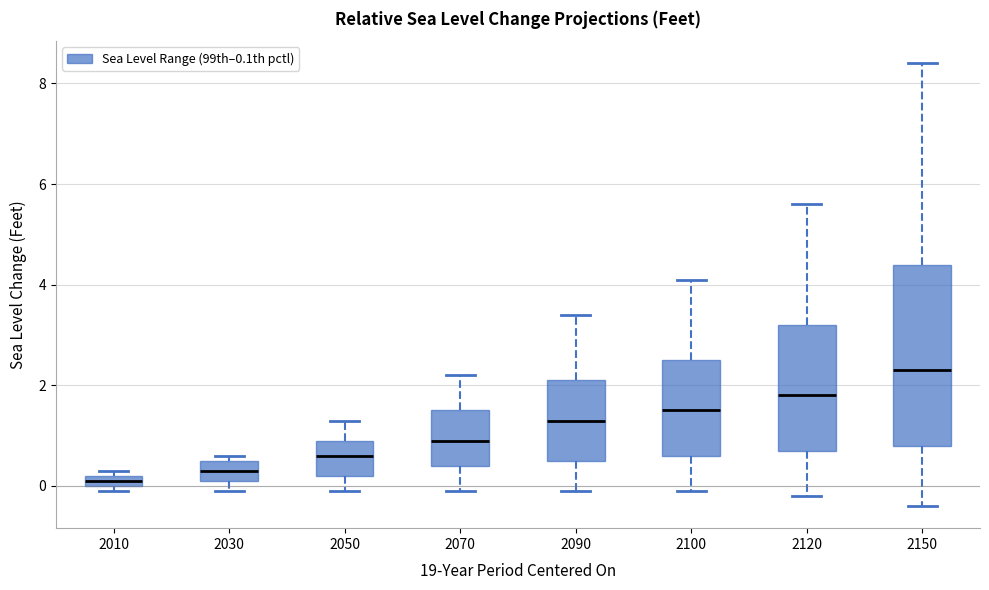

Where does the median line of the box at x = 2050 sit on the y-axis? The values are not printed on the chart, so give them approximately, as read against the axis.

0.6